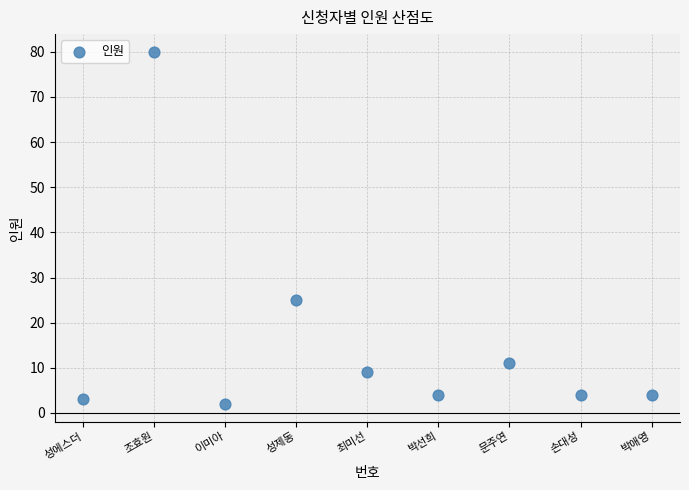

What Y value in the scatter plot is closest to 41?

25